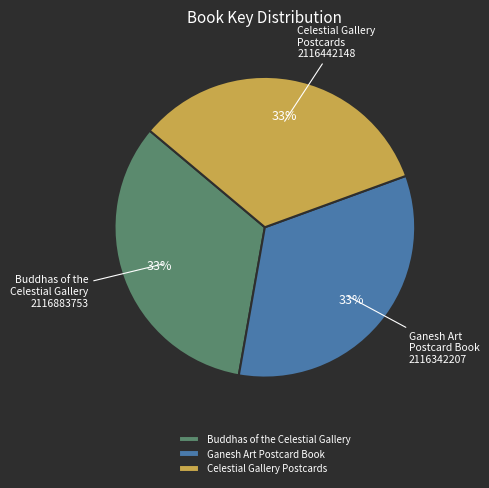

True or false: Buddhas of the Celestial Gallery accounts for 33% of the total.

True